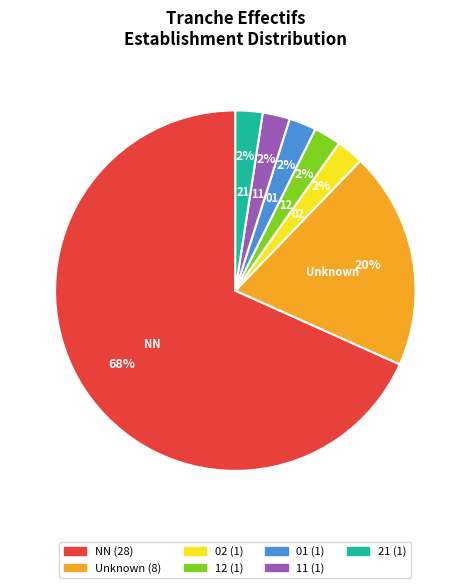

Is it true that 02 is 10% of the pie?

False